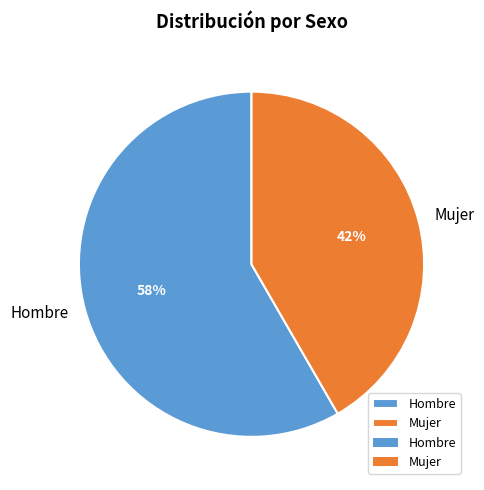

What is the ratio of the value at Hombre to the value at Mujer?

1.4